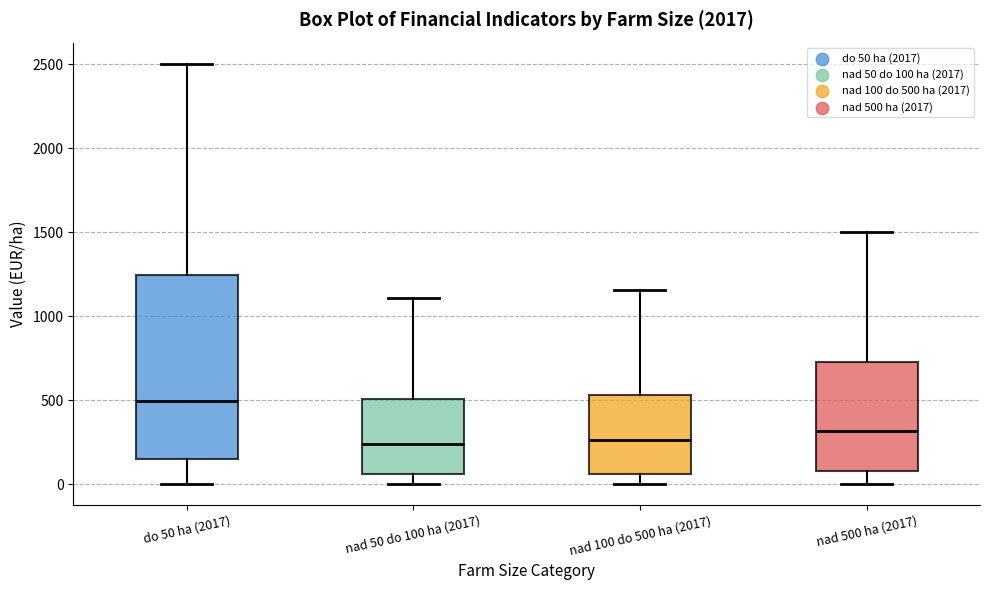

Reading left to right, transcribe this box plot: for each box, give where its median line is, the range the box spans, and where its two whiskers end, as read against the y-axis. The values are not printed on the chart, so give them approximately, as read against the axis.

do 50 ha (2017): median 500, box 150 to 1250, whiskers 0 to 2500
nad 50 do 100 ha (2017): median 250, box 50 to 500, whiskers 0 to 1100
nad 100 do 500 ha (2017): median 250, box 50 to 550, whiskers 0 to 1150
nad 500 ha (2017): median 300, box 100 to 750, whiskers 0 to 1500